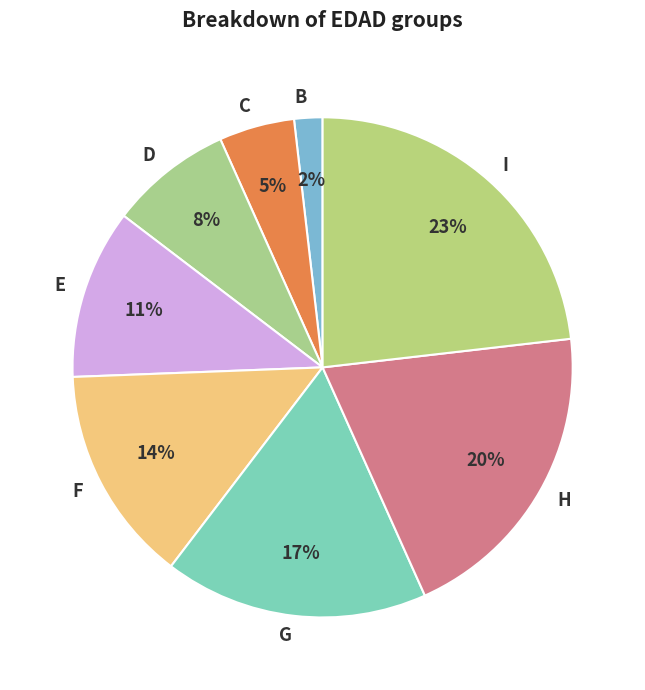

To the nearest percent, what is the difference between the largest and smallest slice percentages?

21%